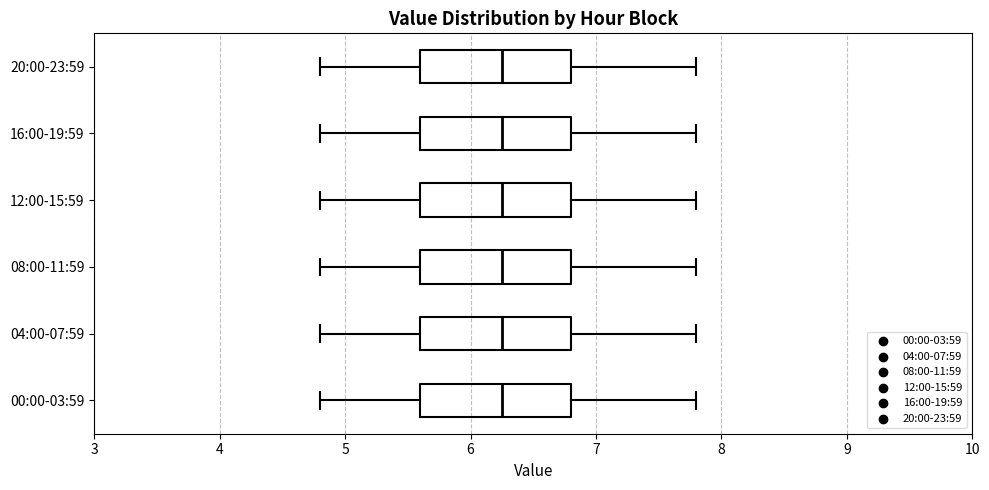

Reading bottom to top, read every box against the x-axis: the position of its median line, the range the box covers, and the ends of its whiskers. The values are not printed on the chart, so give them approximately, as read against the axis.

00:00-03:59: median 6.3, box 5.6 to 6.8, whiskers 4.8 to 7.8
04:00-07:59: median 6.3, box 5.6 to 6.8, whiskers 4.8 to 7.8
08:00-11:59: median 6.3, box 5.6 to 6.8, whiskers 4.8 to 7.8
12:00-15:59: median 6.3, box 5.6 to 6.8, whiskers 4.8 to 7.8
16:00-19:59: median 6.3, box 5.6 to 6.8, whiskers 4.8 to 7.8
20:00-23:59: median 6.3, box 5.6 to 6.8, whiskers 4.8 to 7.8